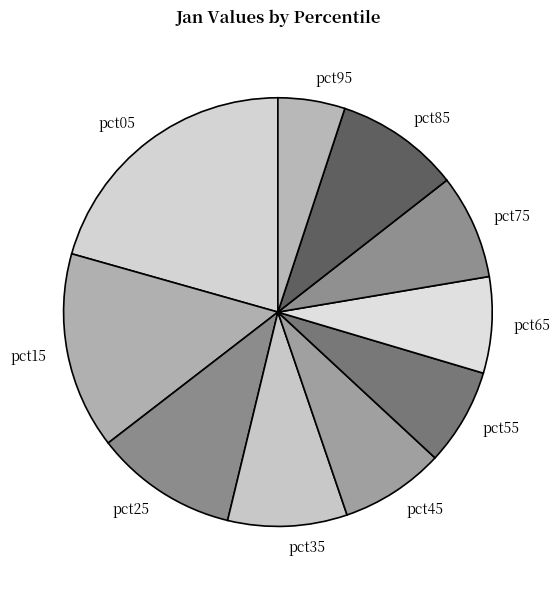

Does pct65 account for over 50% of the chart?

No